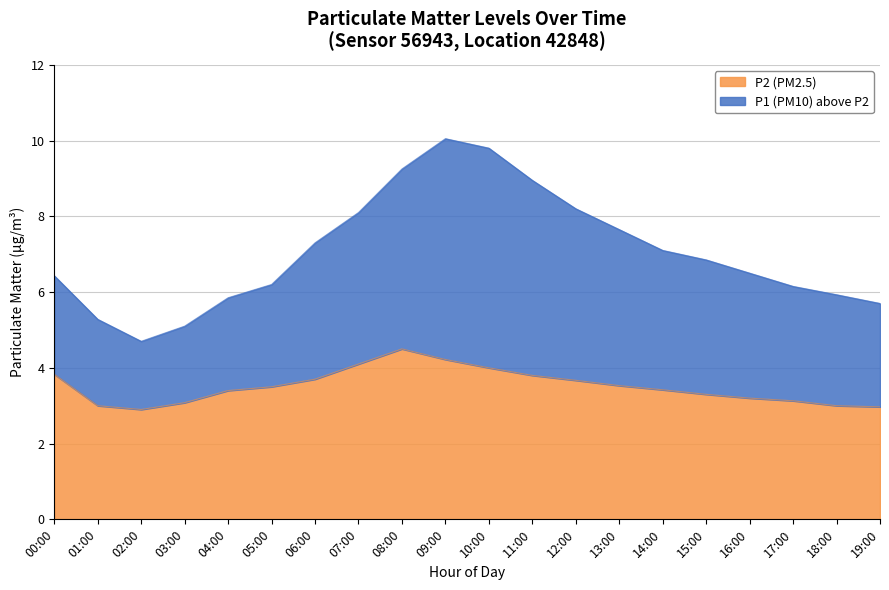

True or false: P2 has a value of 3.5 at 13:00.

True